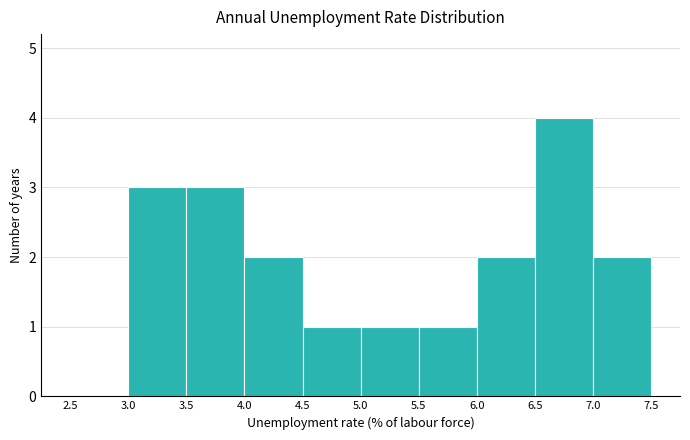

How tall is the bar that spans 5.5 to 6.0 on the x-axis? The values are not printed on the chart, so give them approximately, as read against the axis.

1